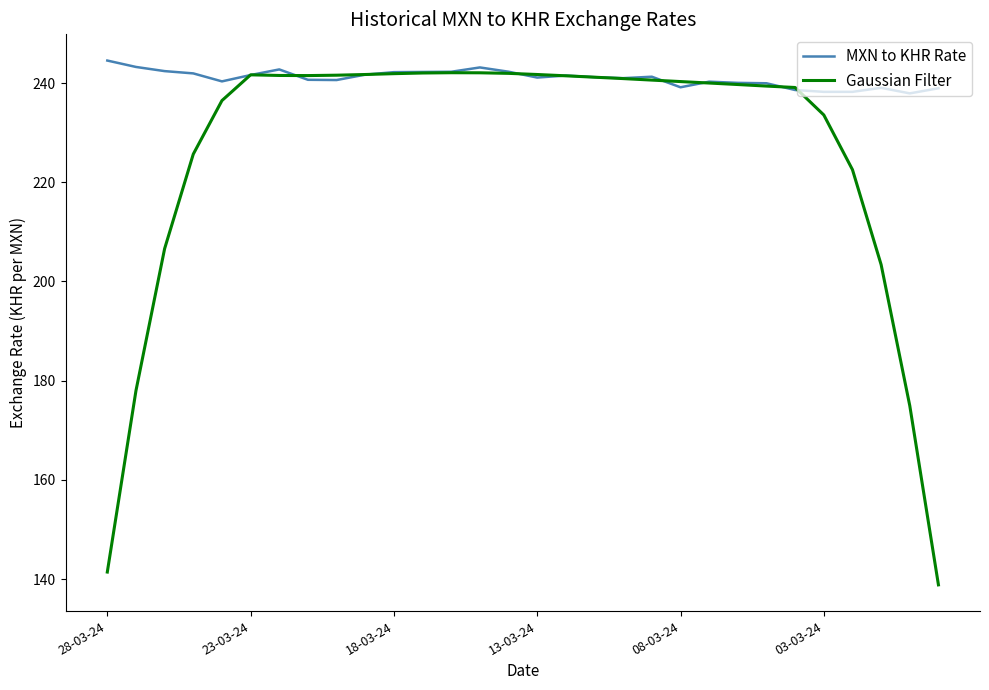

What is the greatest value displayed?

244.5